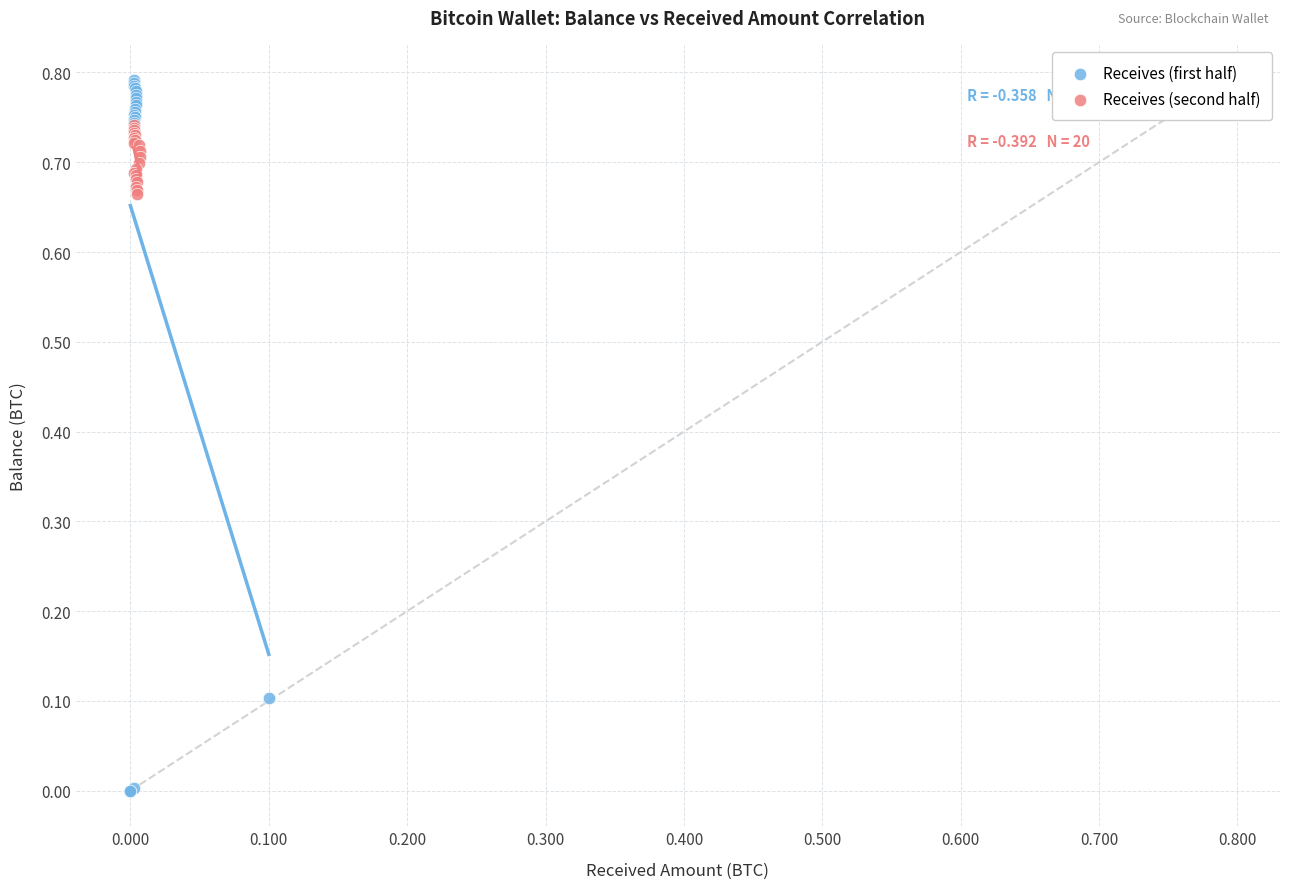

Which series contains the highest Y value?

Receives (first half)